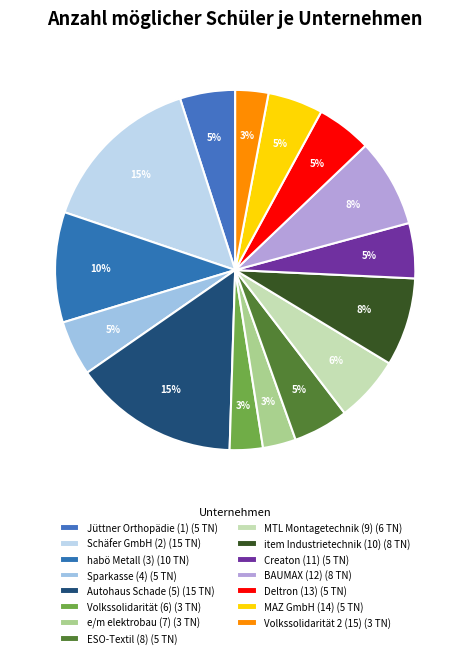

How many segments does this pie chart have?

15